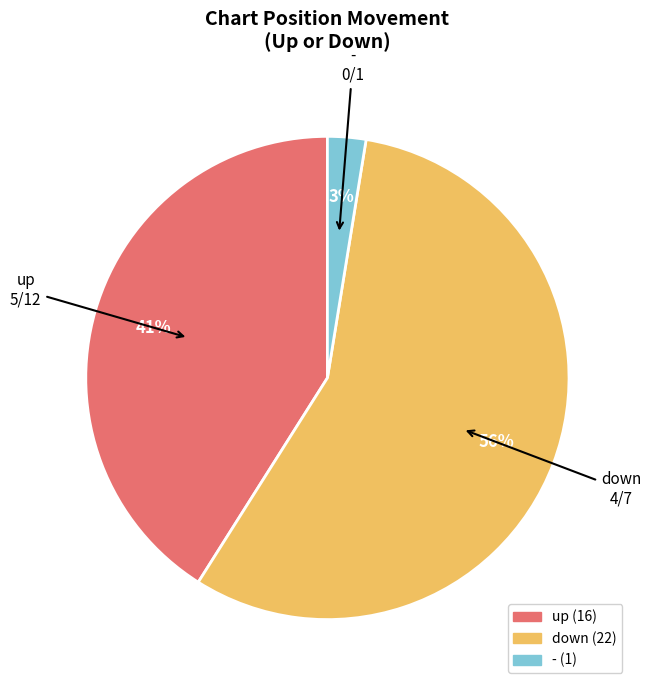

Combined, do - and up account for over 50%?

No